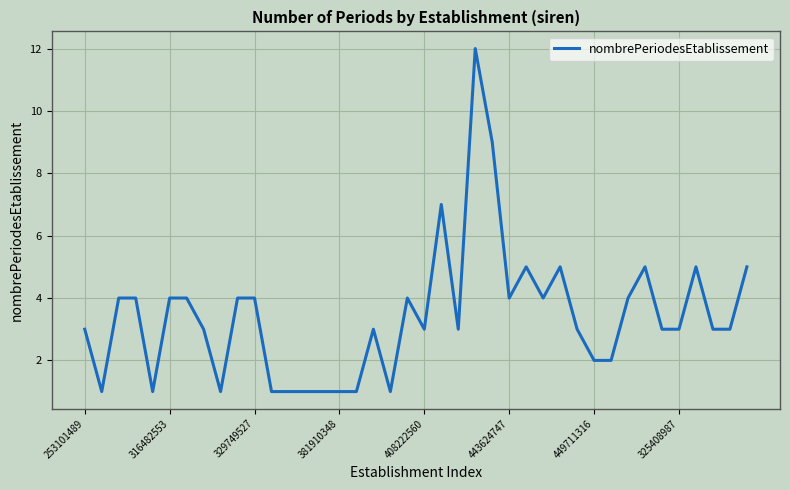

What is the greatest value displayed?

12